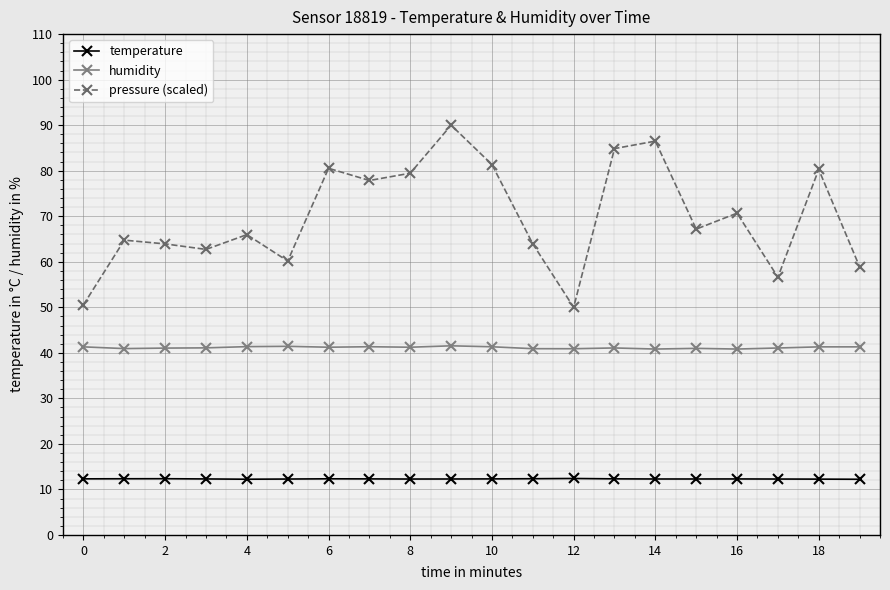

True or false: temperature has more than 1 points higher than both neighbors.

True